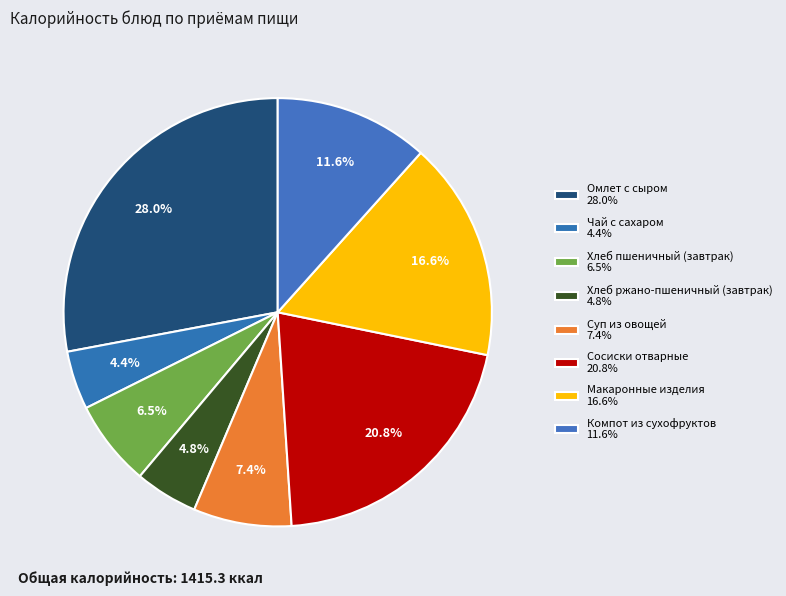

To the nearest percent, what percentage of the pie is Хлеб пшеничный (завтрак)?

7%